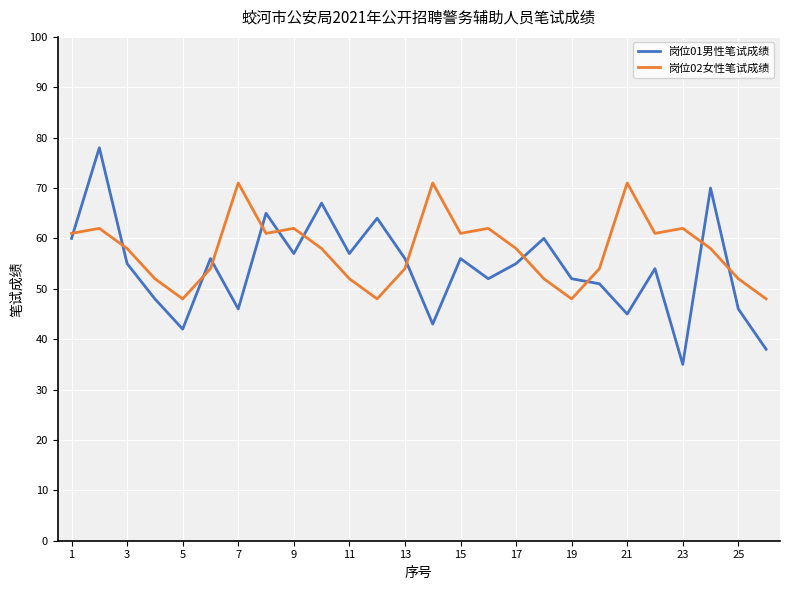

What is the maximum value shown in the chart?

78